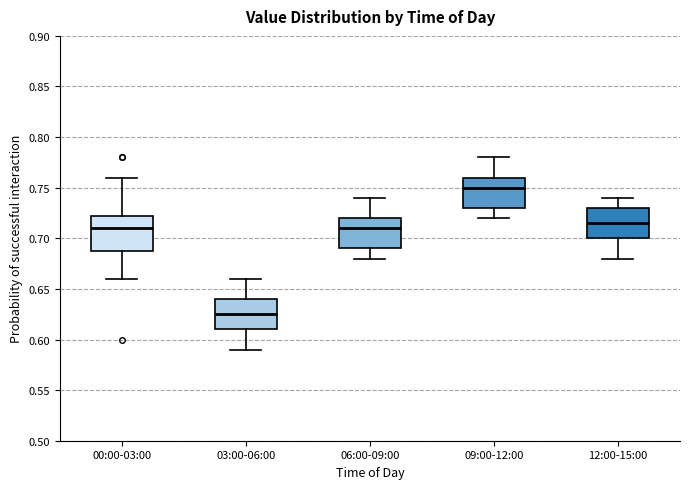

Which box's median line is the highest?

09:00-12:00